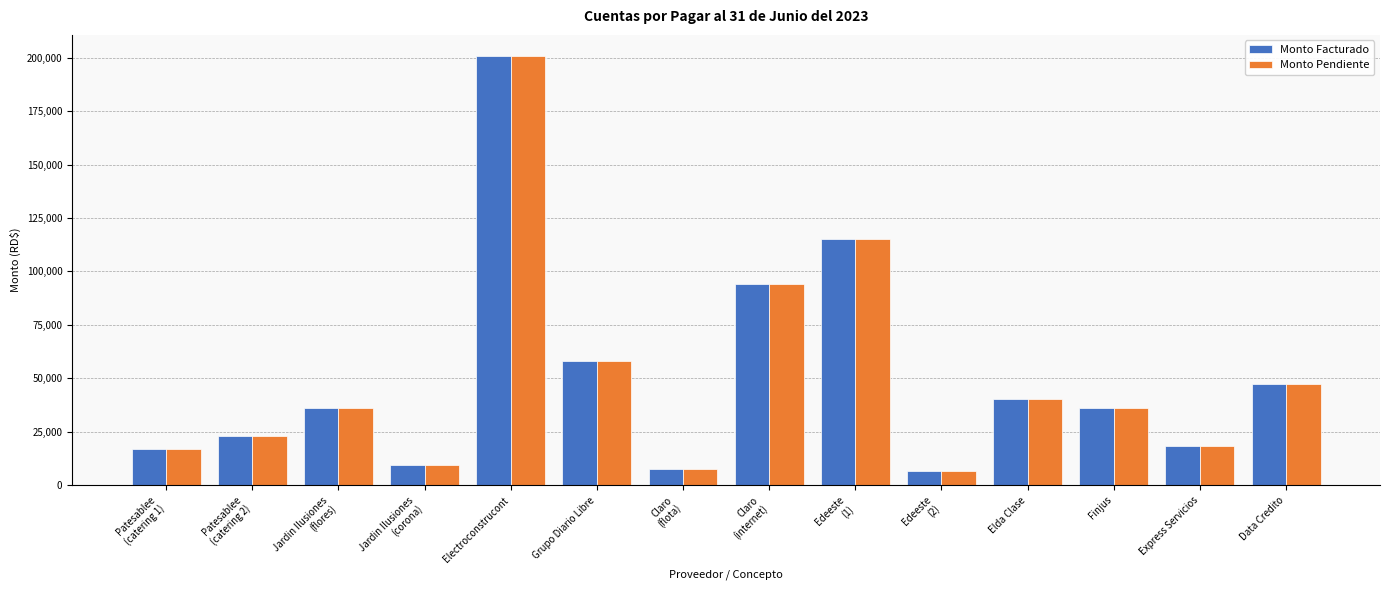

What is the label of the 10th bar from the right?

Electroconstrucont